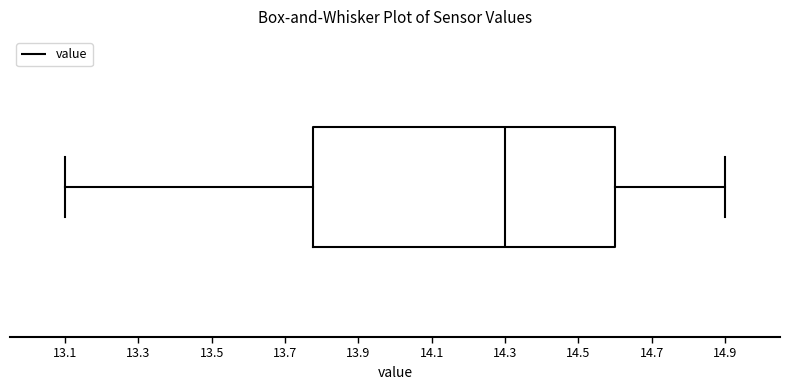

Transcribe this box plot: give where the median line is, the range the box spans, and where the two whiskers end, as read against the x-axis. The values are not printed on the chart, so give them approximately, as read against the axis.

median 14.30, box 13.78 to 14.60, whiskers 13.10 to 14.90